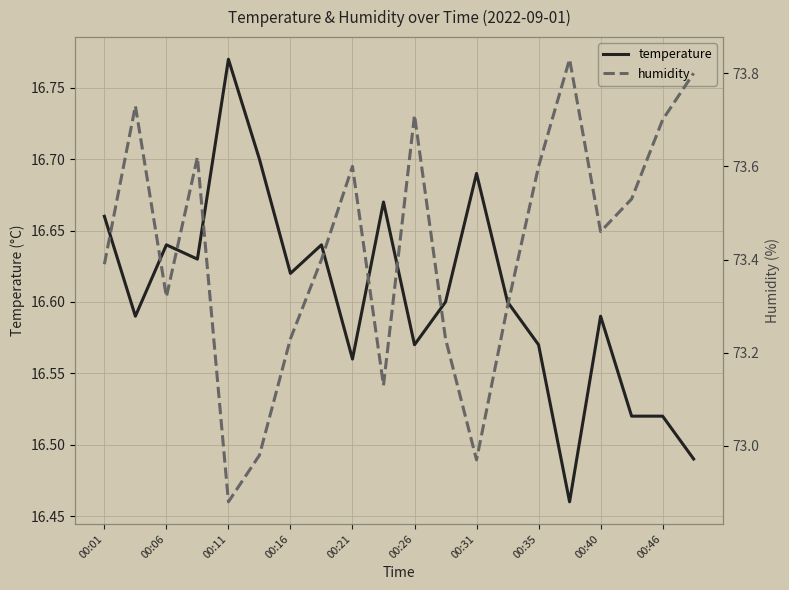

Which category has the highest value in the temperature series?

00:11